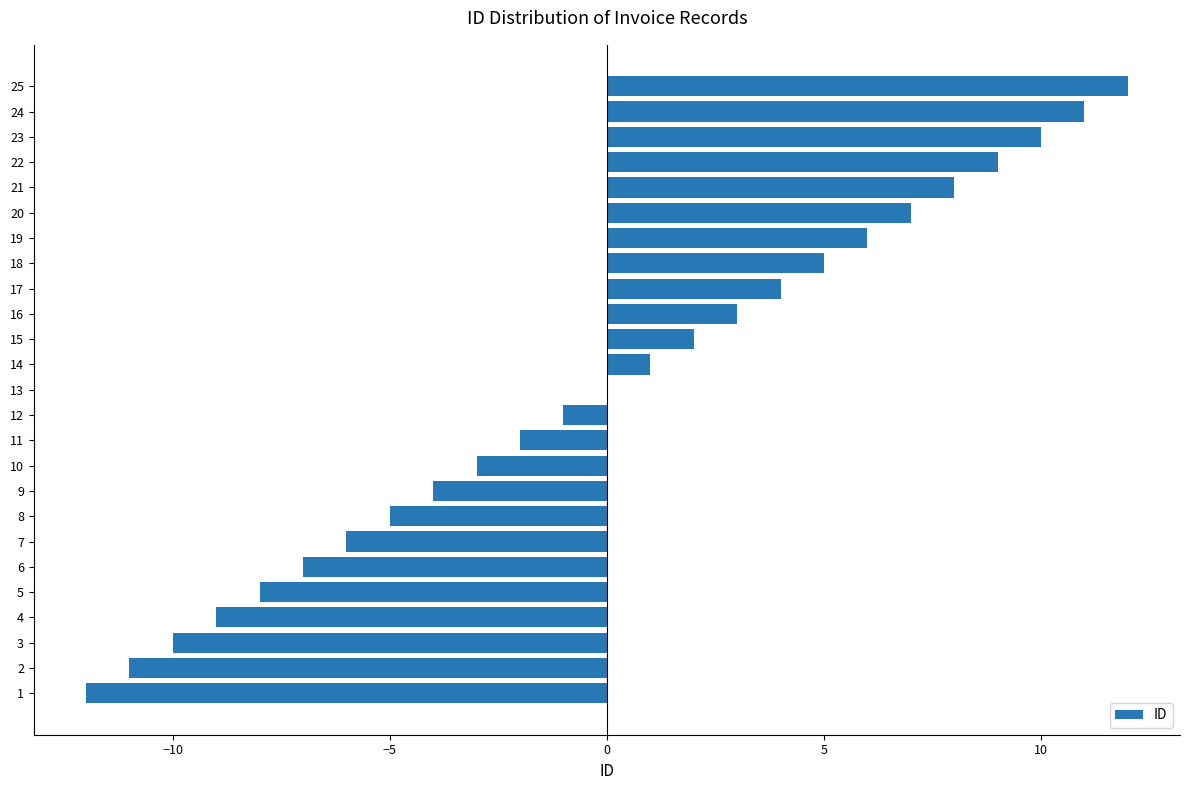

Is it true that the value at 18 is 8?

False